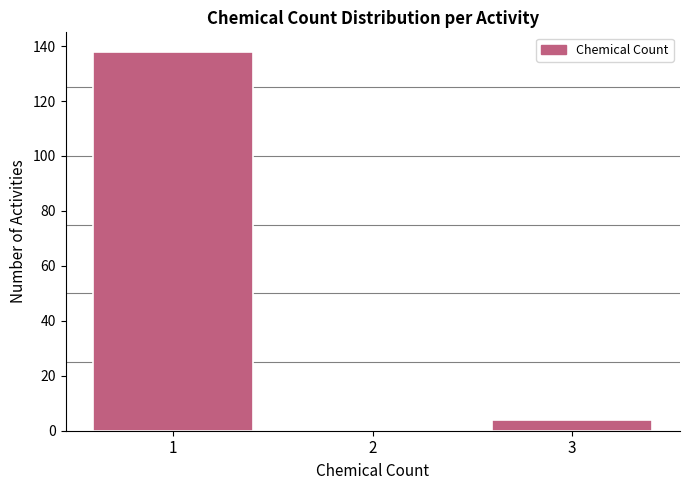

Reading right to left, list all the values displayed in this chart.

3=4	2=0	1=138